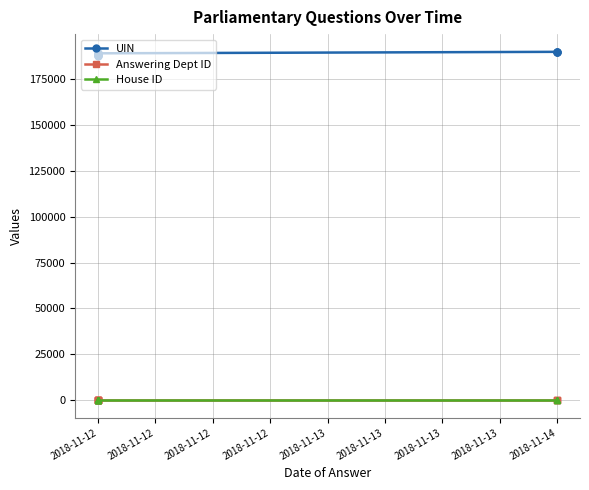

Which has a higher value, 2018-11-14 or 2018-11-12?

2018-11-14